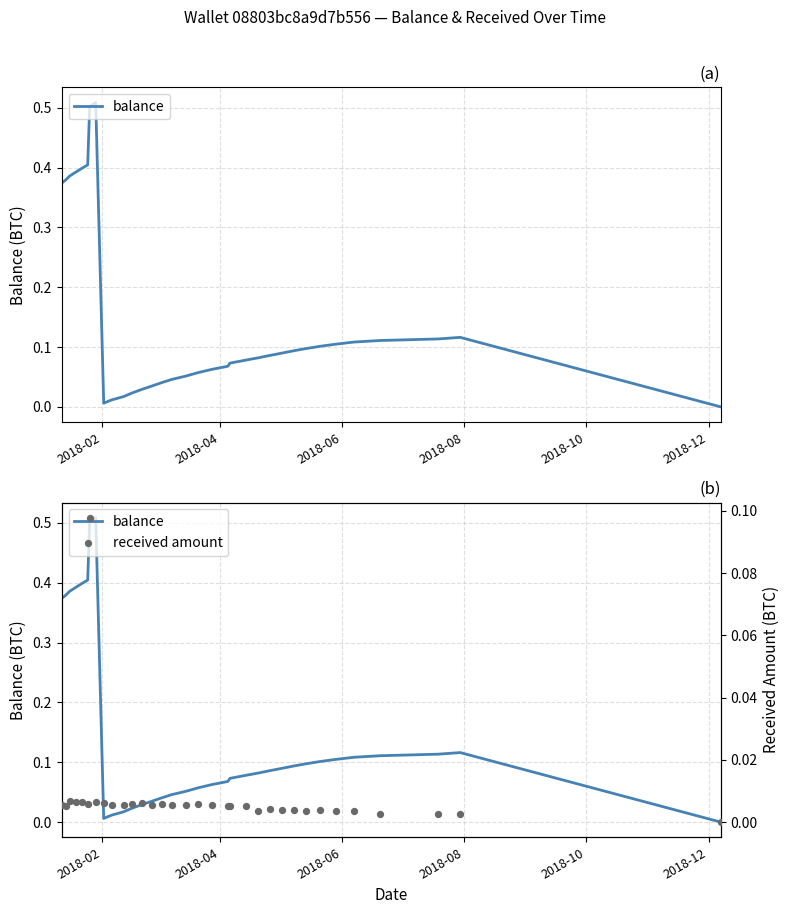

Which series has the largest Y range (max minus min)?

balance